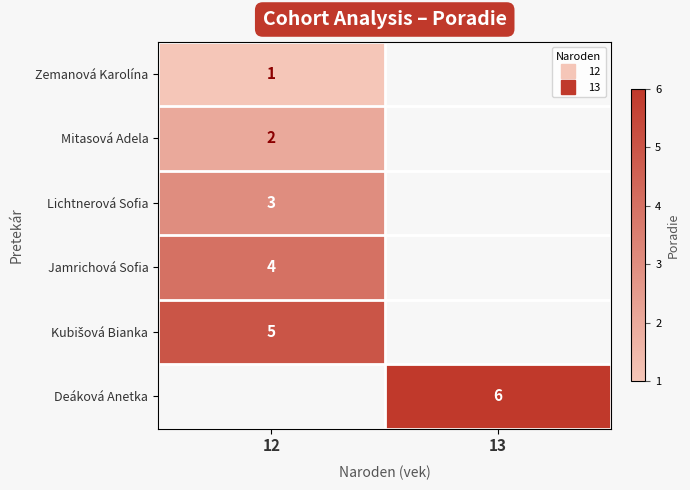

How many distinct data groups are displayed?

6